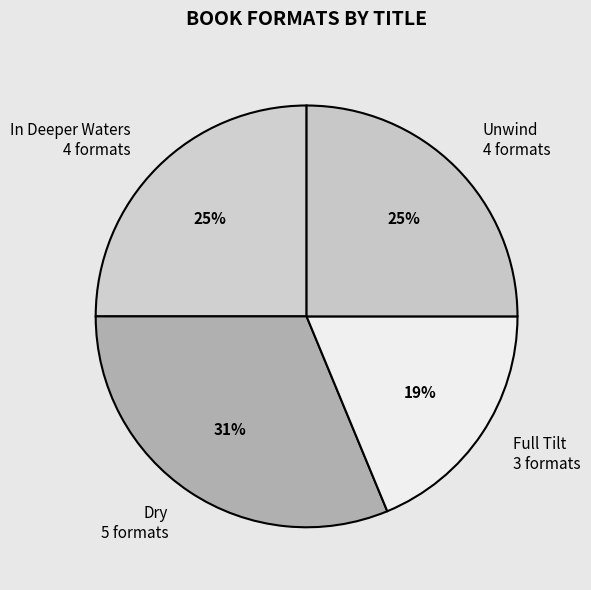

Is there any slice that represents more than half of the pie?

No